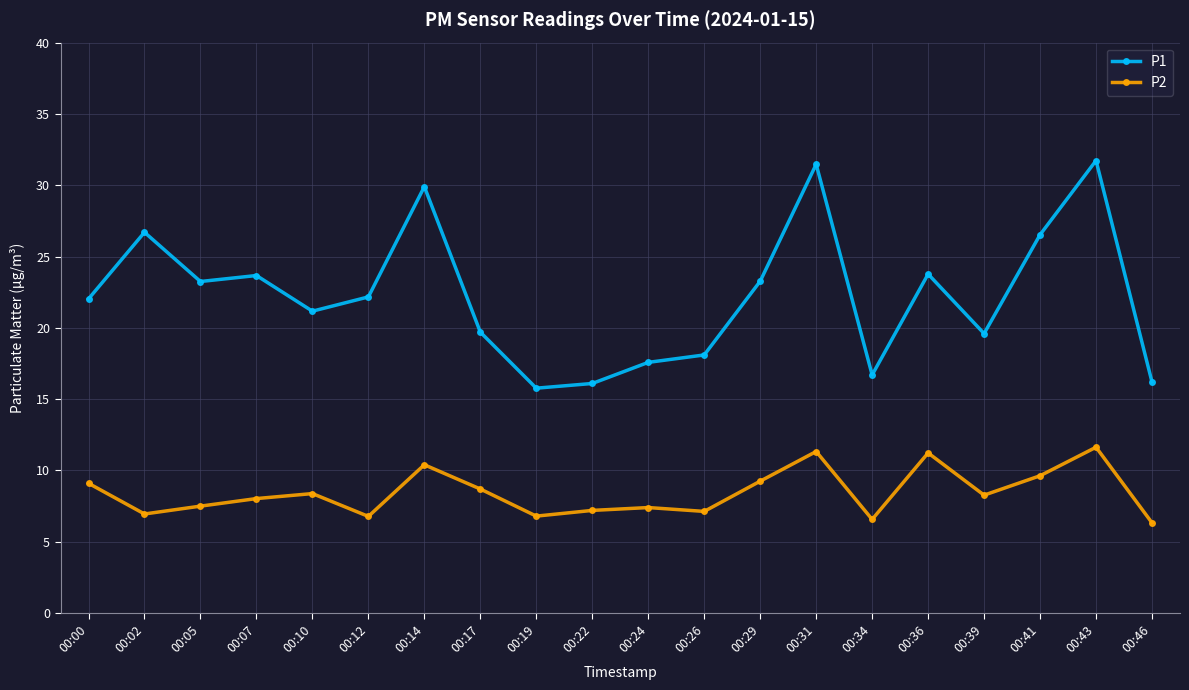

List the series in order of their peak value, highest first.

P1, P2